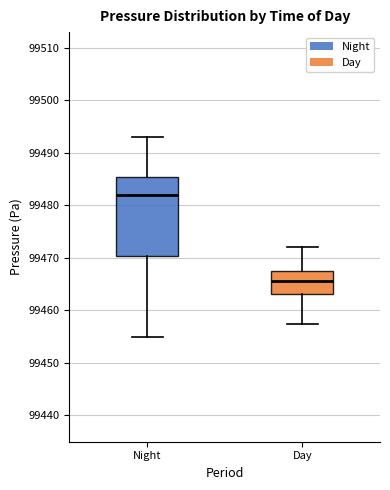

Which box has the lowest median line?

Day